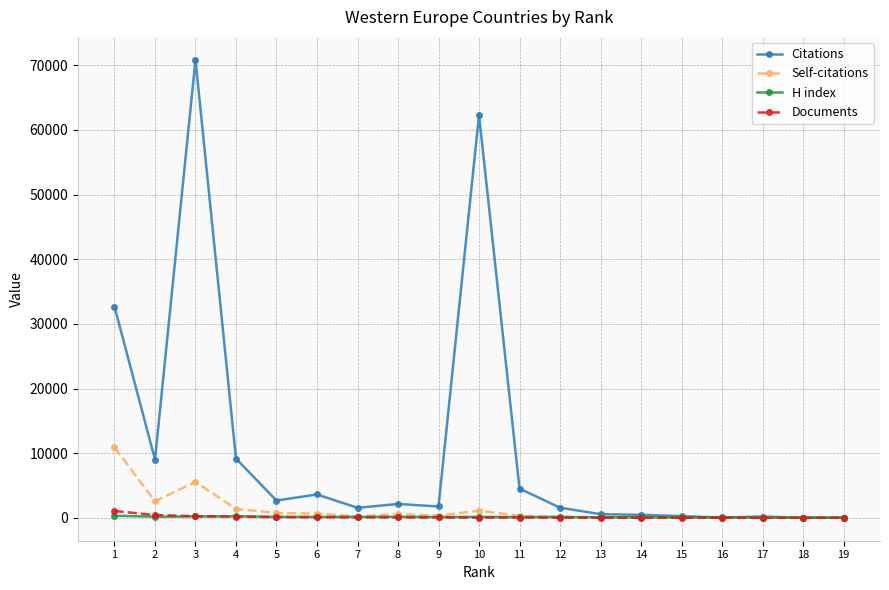

At which category does Citations reach its first local valley?

2